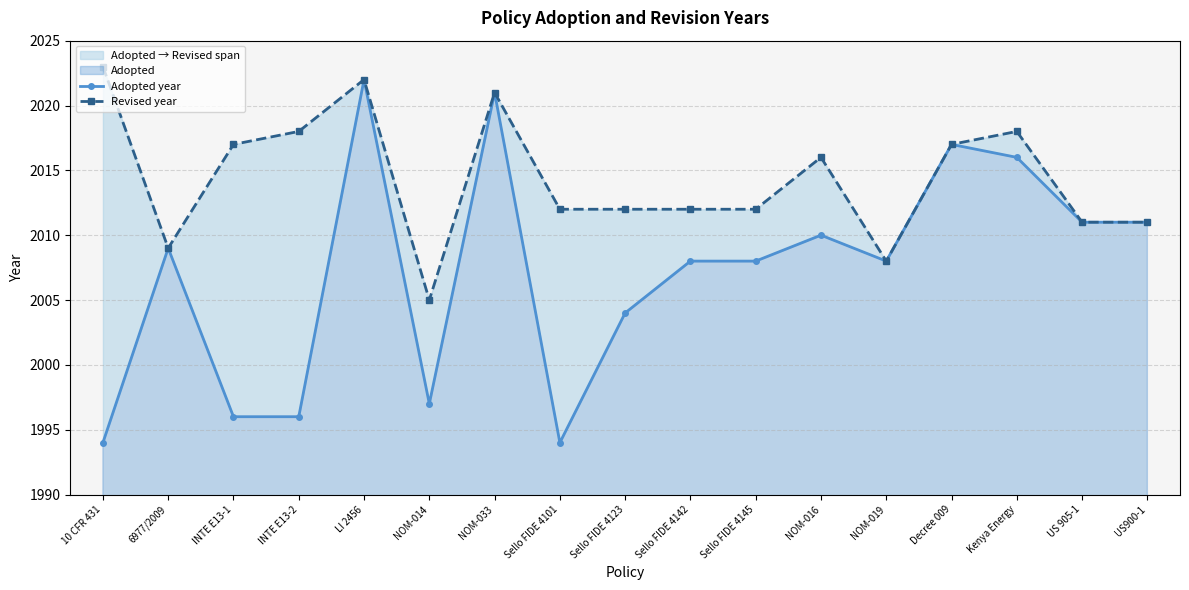

Where is the first local minimum for Revised year?

6977/2009